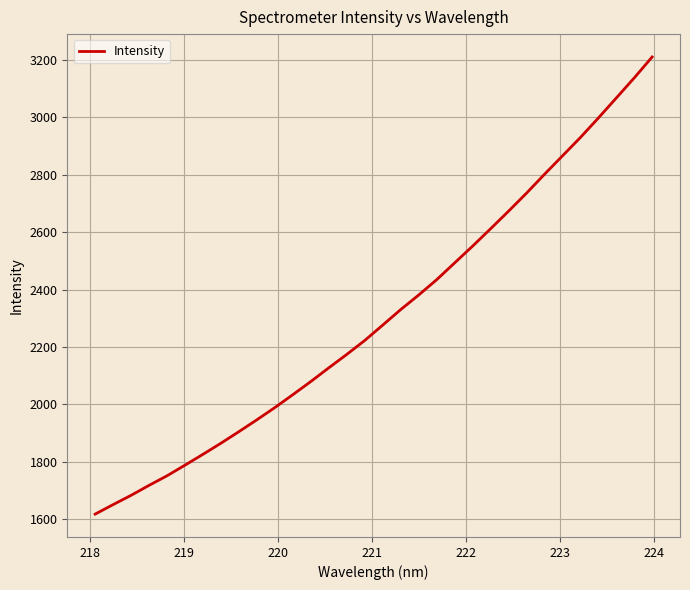

True or false: the data has more than 0 interior local peaks.

False